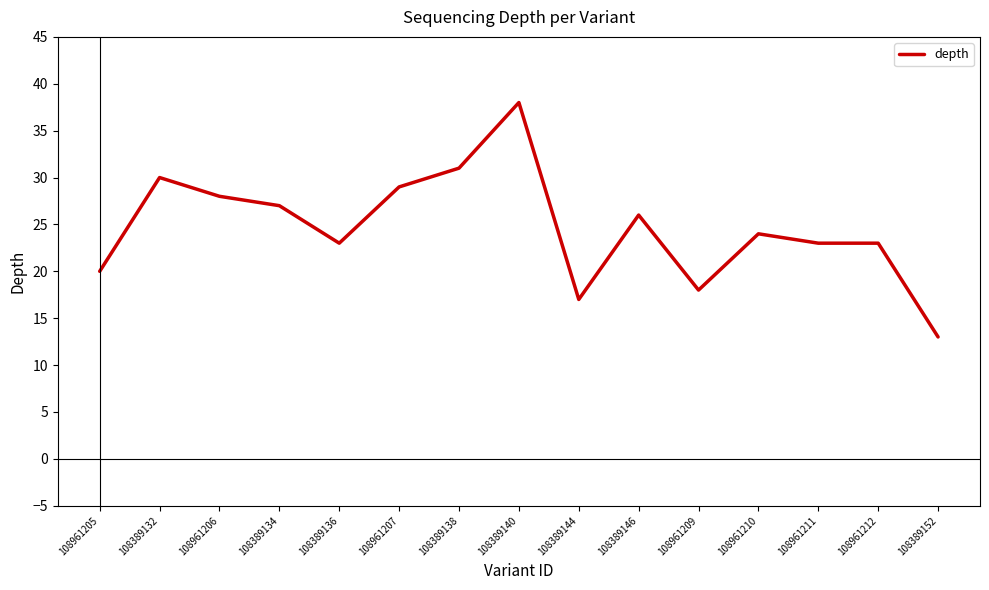

The chart shows a value of 18 at 108389134. True or false?

False